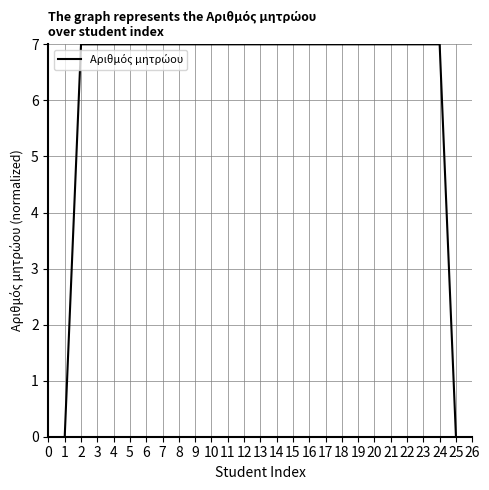

How many lines are shown in the chart?

1